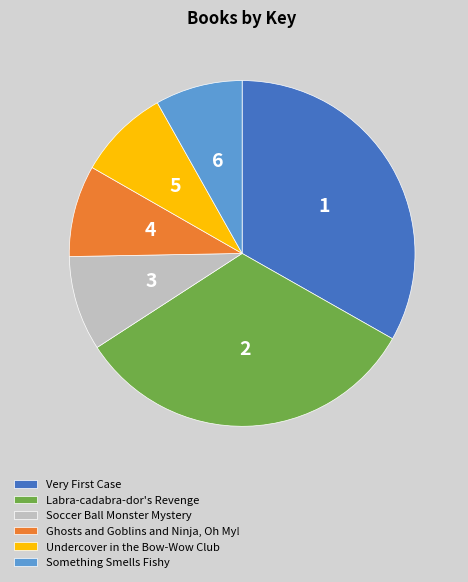

Is there a majority slice in this chart?

No